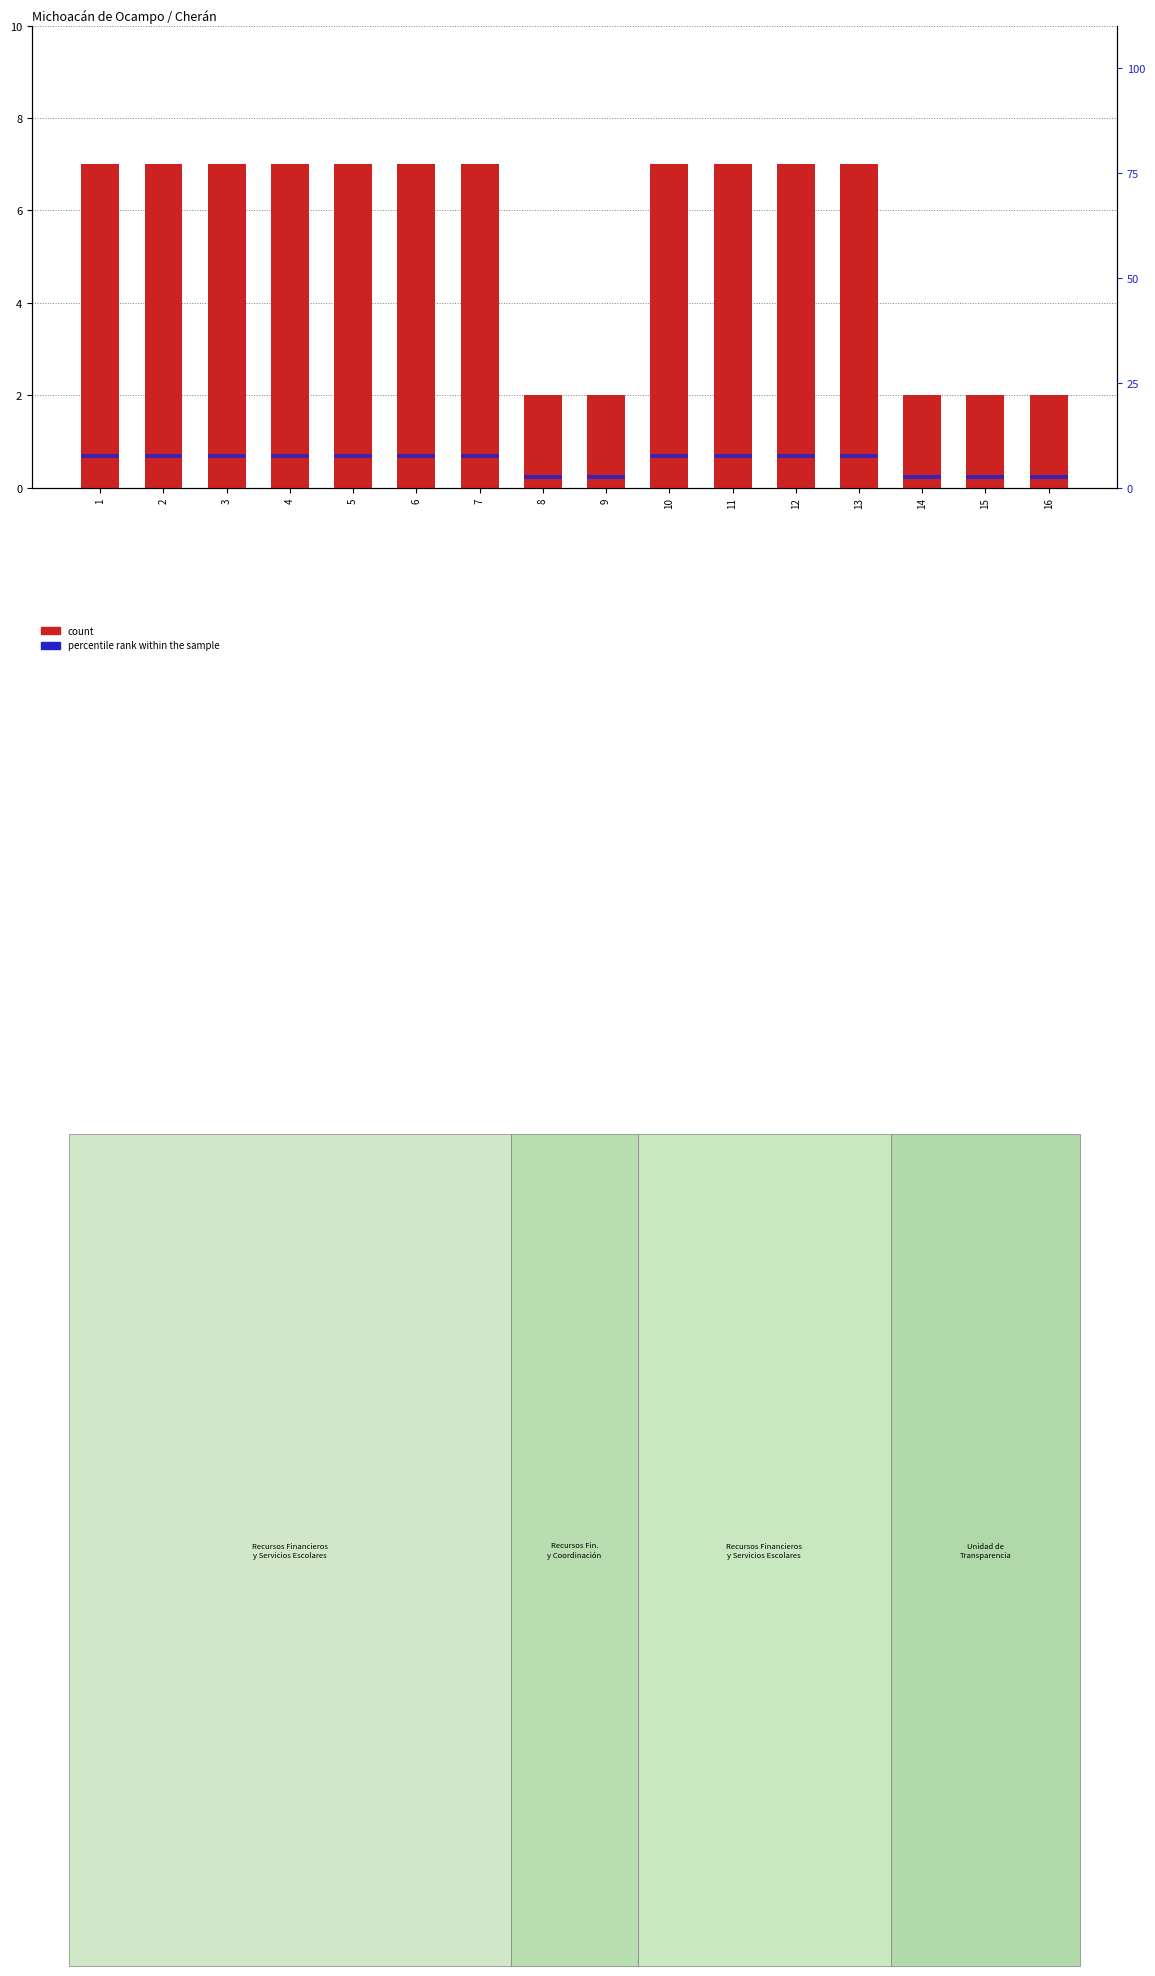

True or false: count has a value of 2 at 16.

True